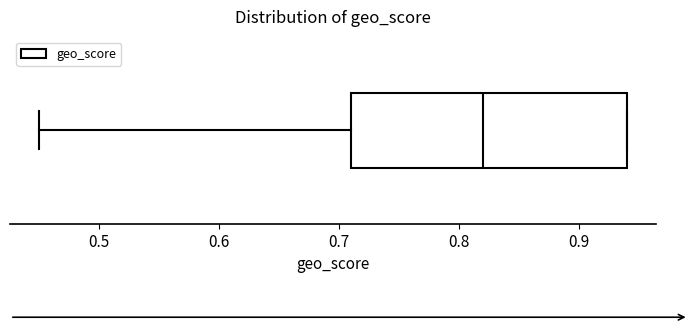

Where does the median line of the box sit on the x-axis? The values are not printed on the chart, so give them approximately, as read against the axis.

0.82